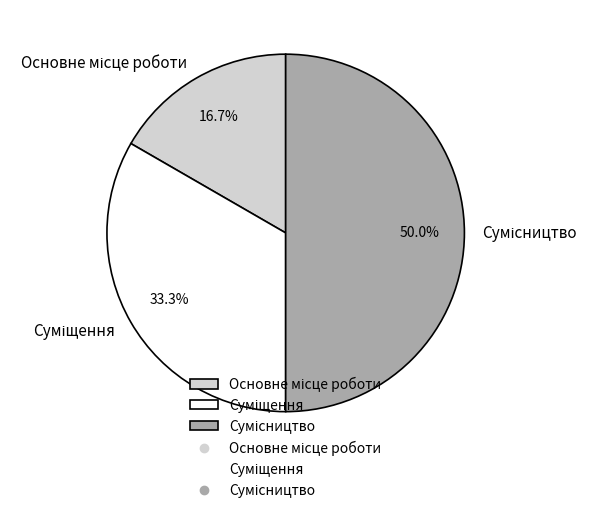

What is the change in value from Основне місце роботи to Суміщення?

+1